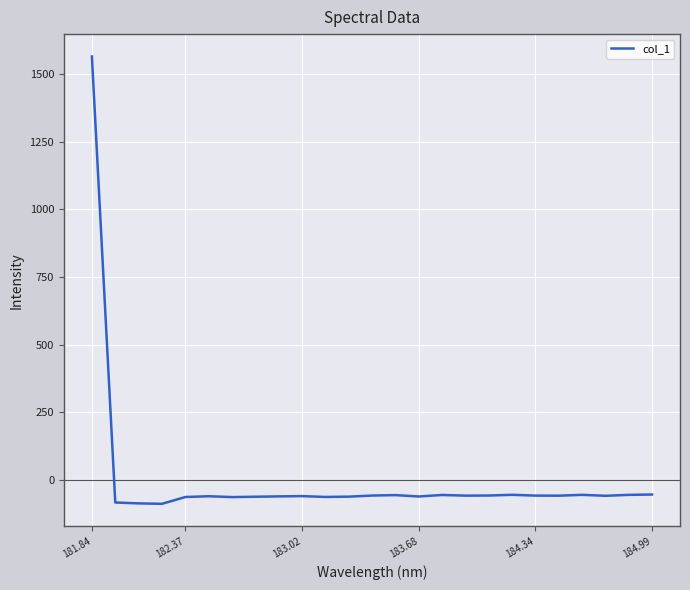

What is the difference between the maximum and minimum values?

1652.6